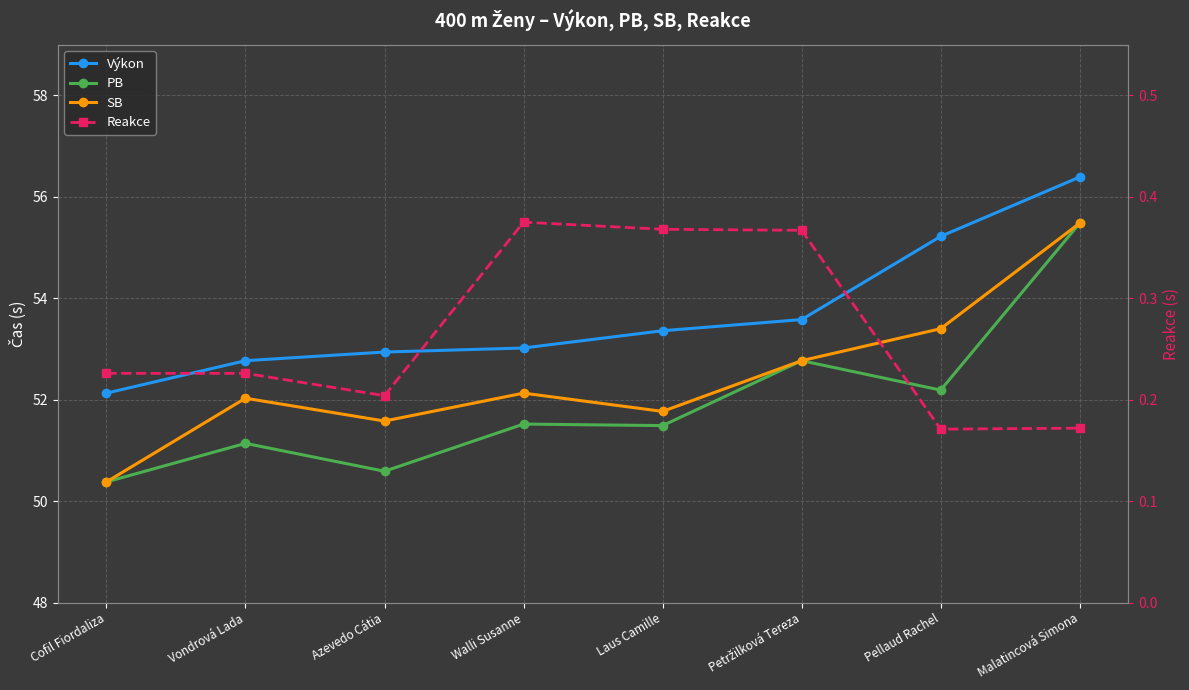

Reading left to right, what are all the values shown in this chart?

Výkon: Cofil Fiordaliza=52.1	Vondrová Lada=52.8	Azevedo Cátia=52.9	Walli Susanne=53.0	Laus Camille=53.4	Petržilková Tereza=53.6	Pellaud Rachel=55.2	Malatincová Simona=56.4
PB: Cofil Fiordaliza=50.4	Vondrová Lada=51.1	Azevedo Cátia=50.6	Walli Susanne=51.5	Laus Camille=51.5	Petržilková Tereza=52.8	Pellaud Rachel=52.2	Malatincová Simona=55.5
SB: Cofil Fiordaliza=50.4	Vondrová Lada=52.0	Azevedo Cátia=51.6	Walli Susanne=52.1	Laus Camille=51.8	Petržilková Tereza=52.8	Pellaud Rachel=53.4	Malatincová Simona=55.5
Reakce: Cofil Fiordaliza=0.2	Vondrová Lada=0.2	Azevedo Cátia=0.2	Walli Susanne=0.4	Laus Camille=0.4	Petržilková Tereza=0.4	Pellaud Rachel=0.2	Malatincová Simona=0.2